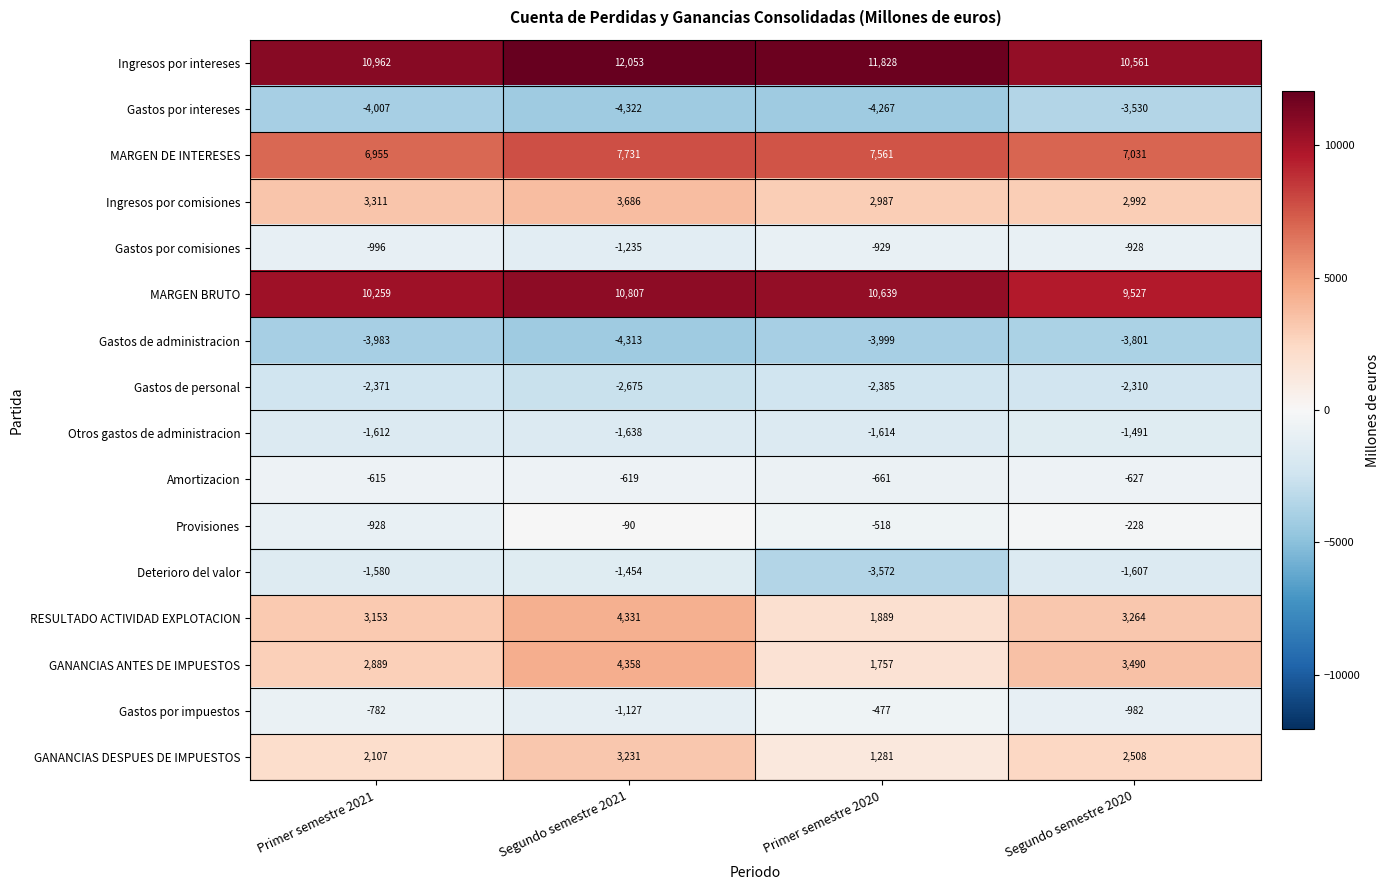

List the series in order of their peak value, highest first.

Ingresos por intereses, MARGEN BRUTO, MARGEN DE INTERESES, GANANCIAS ANTES DE IMPUESTOS, RESULTADO ACTIVIDAD EXPLOTACION, Ingresos por comisiones, GANANCIAS DESPUES DE IMPUESTOS, Provisiones, Gastos por impuestos, Amortizacion, Gastos por comisiones, Deterioro del valor, Otros gastos de administracion, Gastos de personal, Gastos por intereses, Gastos de administracion